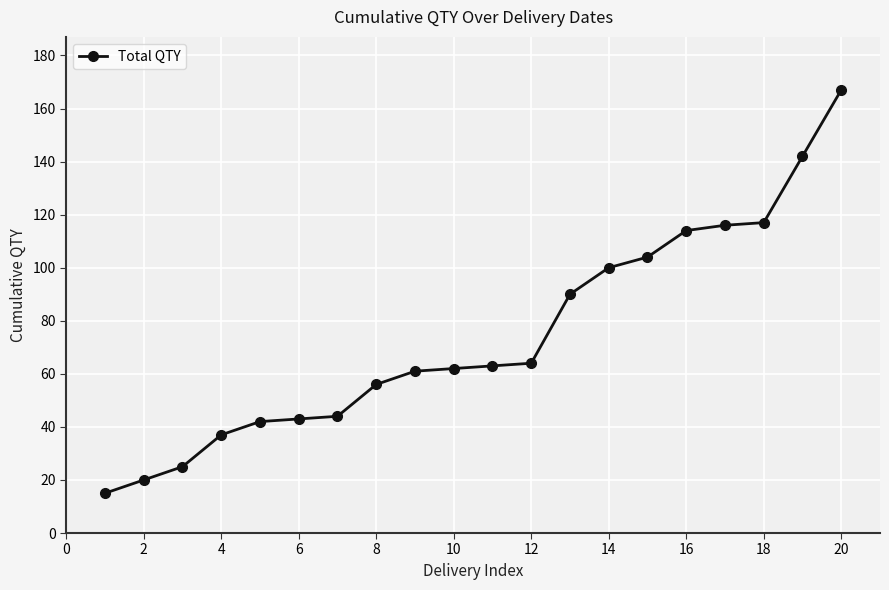

Reading left to right, transcribe all the data shown in this chart.

15	20	25	37	42	43	44	56	61	62	63	64	90	100	104	114	116	117	142	167